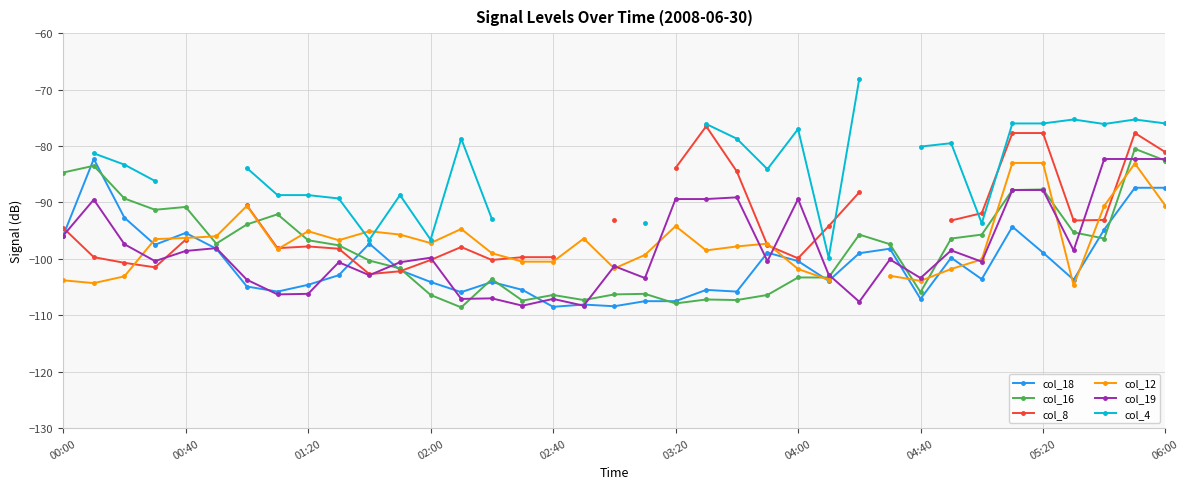

How many lines are shown in the chart?

6